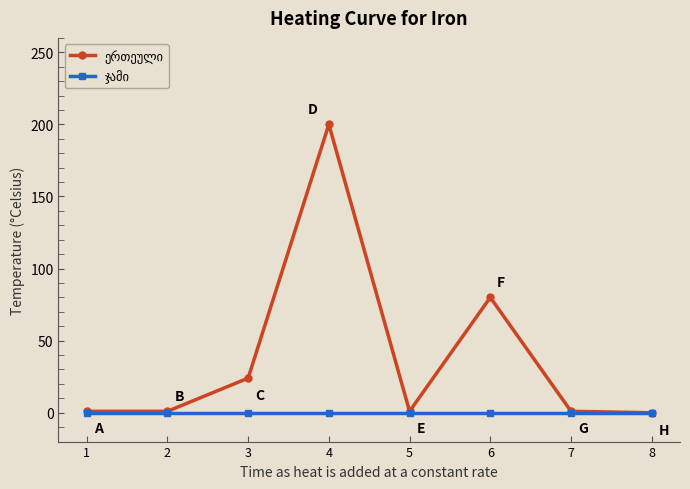

What is the greatest value displayed?

200